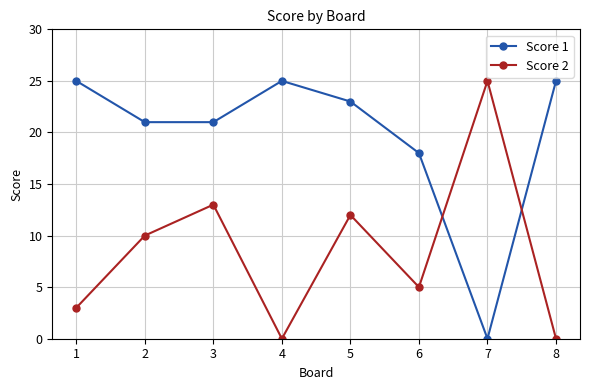

What is the value of the Score 1 point at the 6th from the left?

18